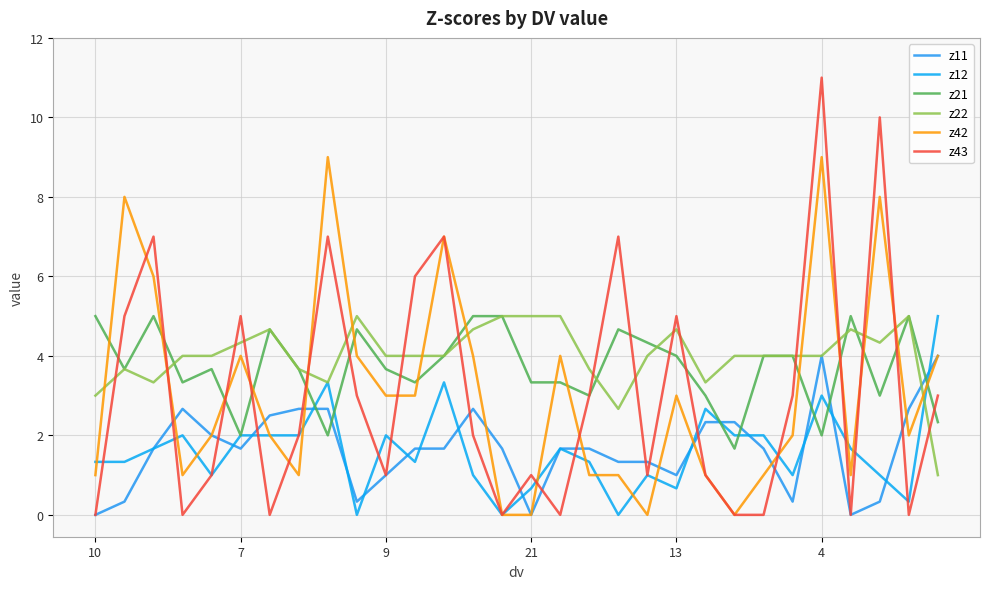

At how many categories does at least one series exceed 4?

21